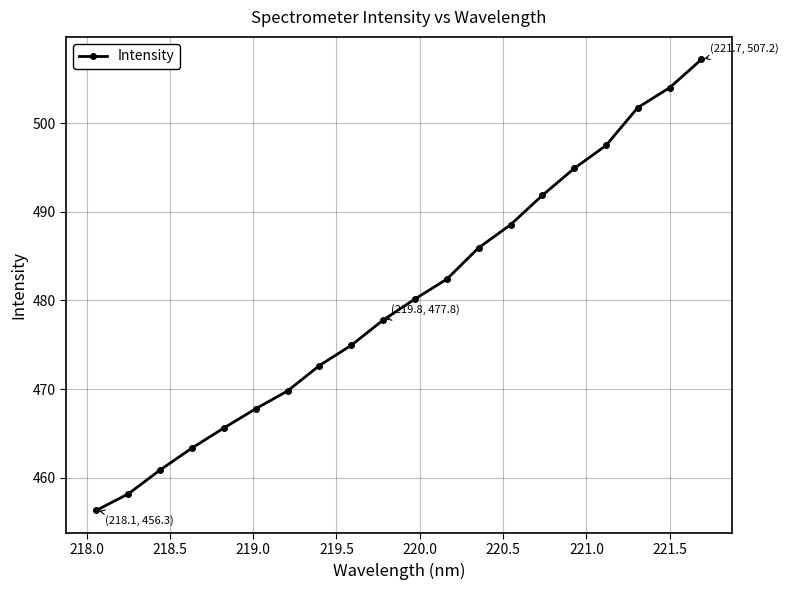

True or false: the data has more than 0 interior local peaks.

False